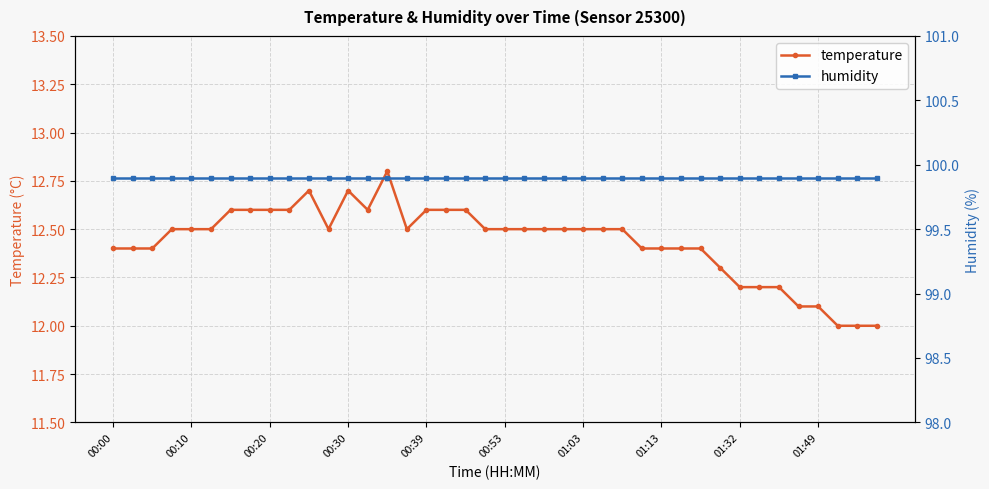

What is the average value of the temperature series?

12.4